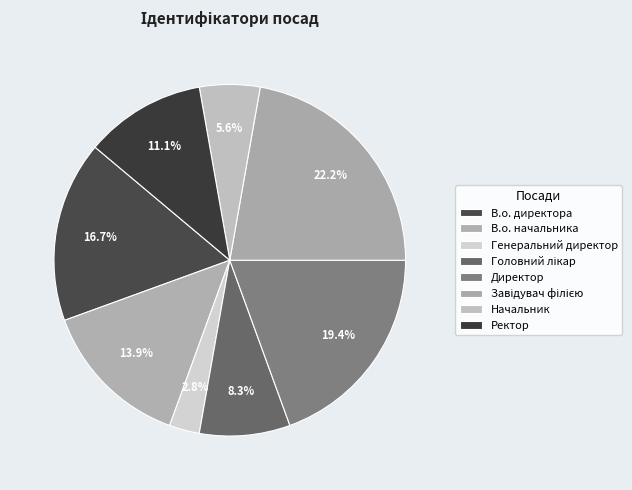

Is it true that В.о. начальника is 14% of the pie?

True